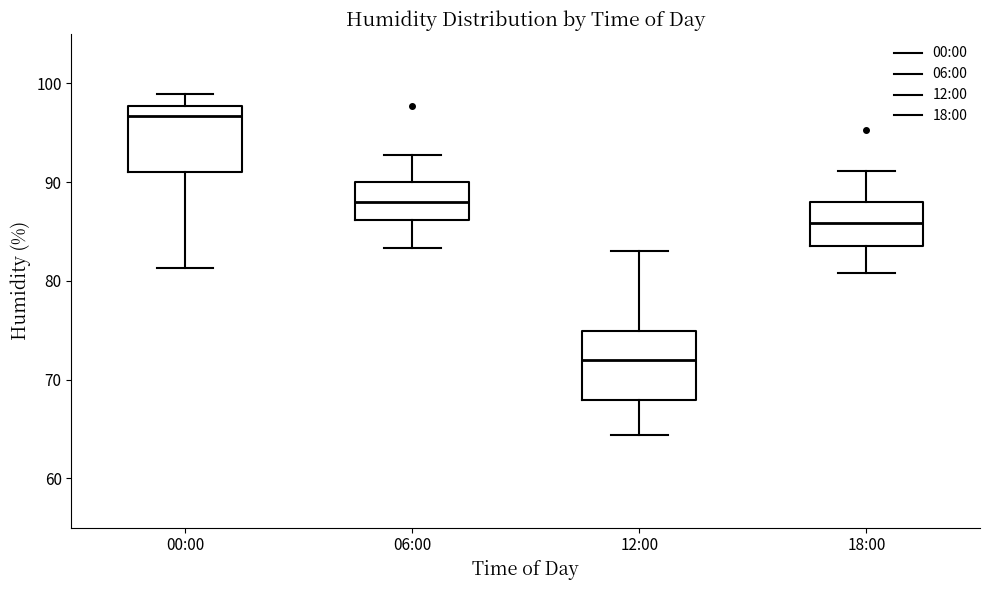

Where is the upper edge of the box for 06:00 on the y-axis? The values are not printed on the chart, so give them approximately, as read against the axis.

90